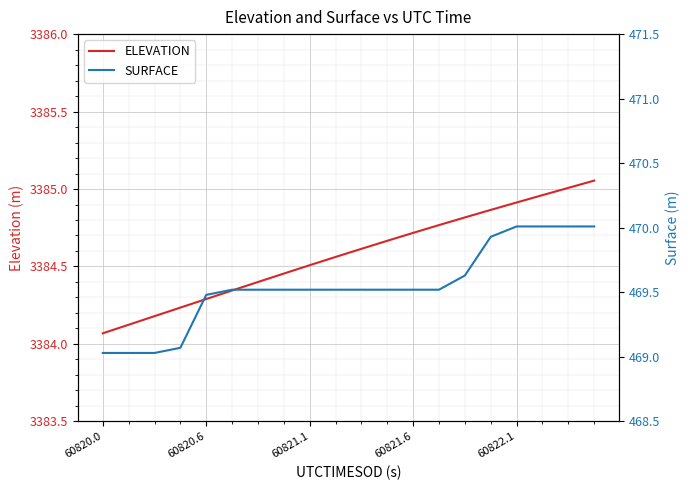

What is the difference between the second highest and second lowest values in the SURFACE series?

1.0